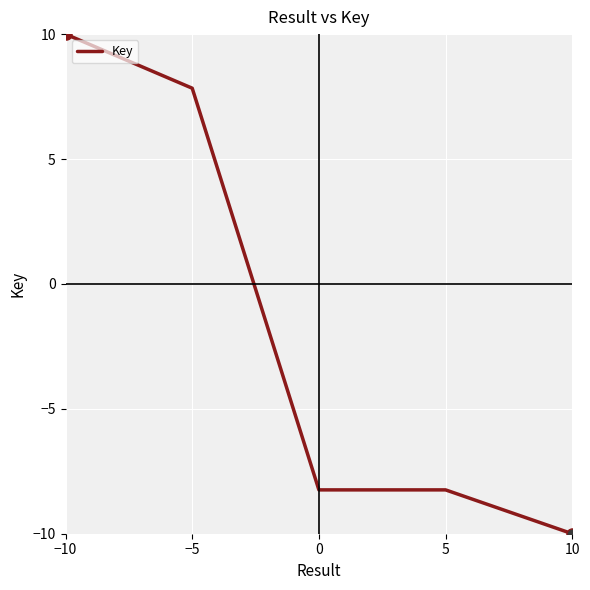

How many lines are shown in the chart?

1